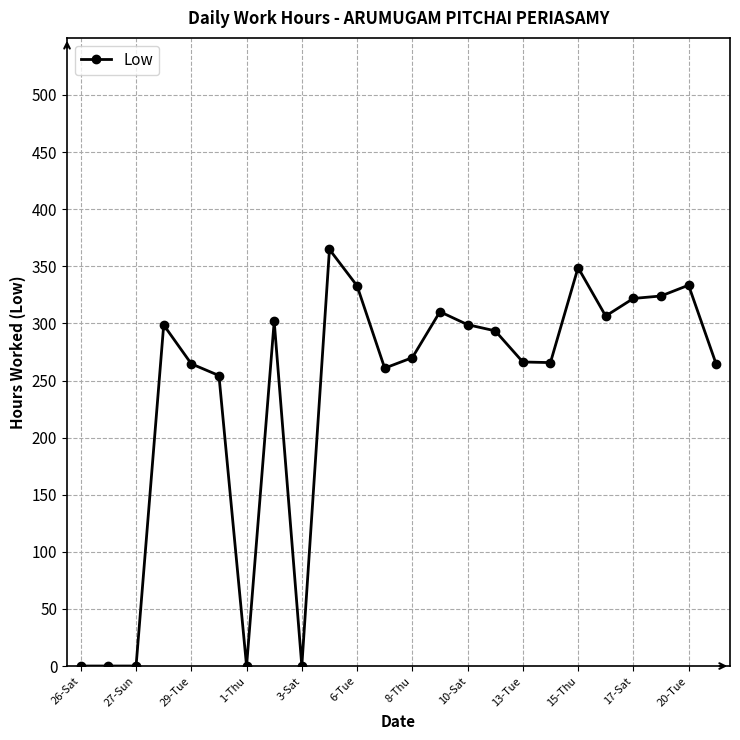

True or false: the data has more than 0 interior local peaks.

True